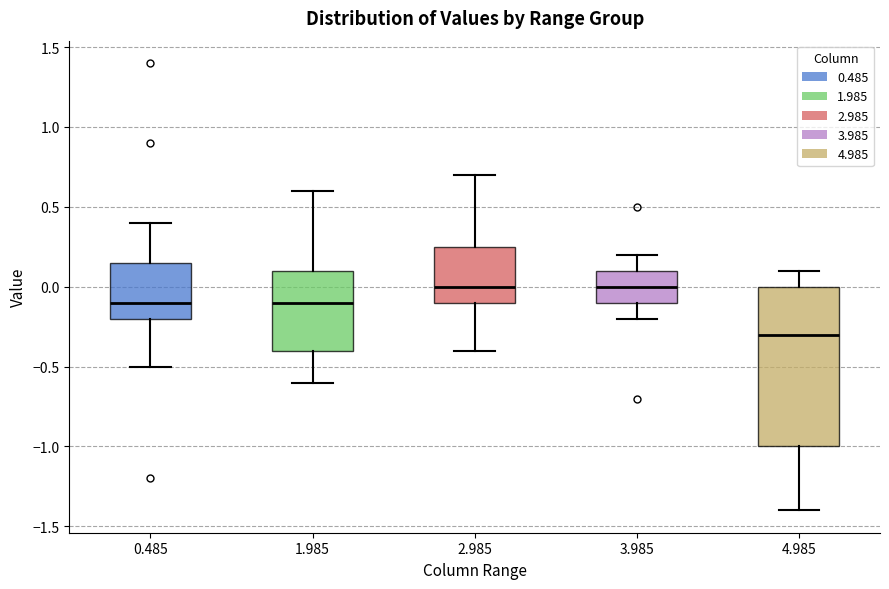

Reading left to right, read every box against the y-axis: the position of its median line, the range the box covers, and the ends of its whiskers. The values are not printed on the chart, so give them approximately, as read against the axis.

0.485: median -0.10, box -0.20 to 0.15, whiskers -0.50 to 0.40
1.985: median -0.10, box -0.40 to 0.10, whiskers -0.60 to 0.60
2.985: median 0.00, box -0.10 to 0.25, whiskers -0.40 to 0.70
3.985: median 0.00, box -0.10 to 0.10, whiskers -0.20 to 0.20
4.985: median -0.30, box -1.00 to 0.00, whiskers -1.40 to 0.10